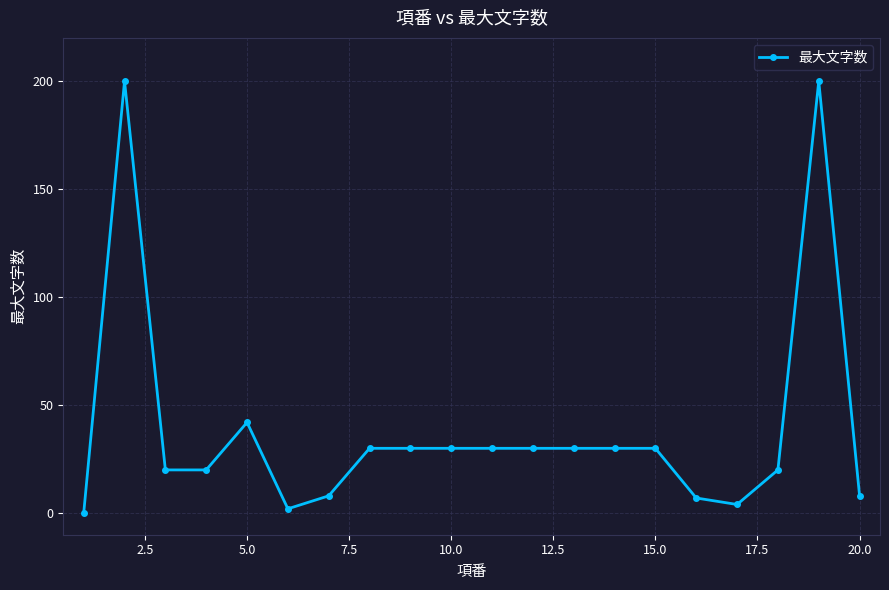

True or false: the data has more than 0 interior local peaks.

True